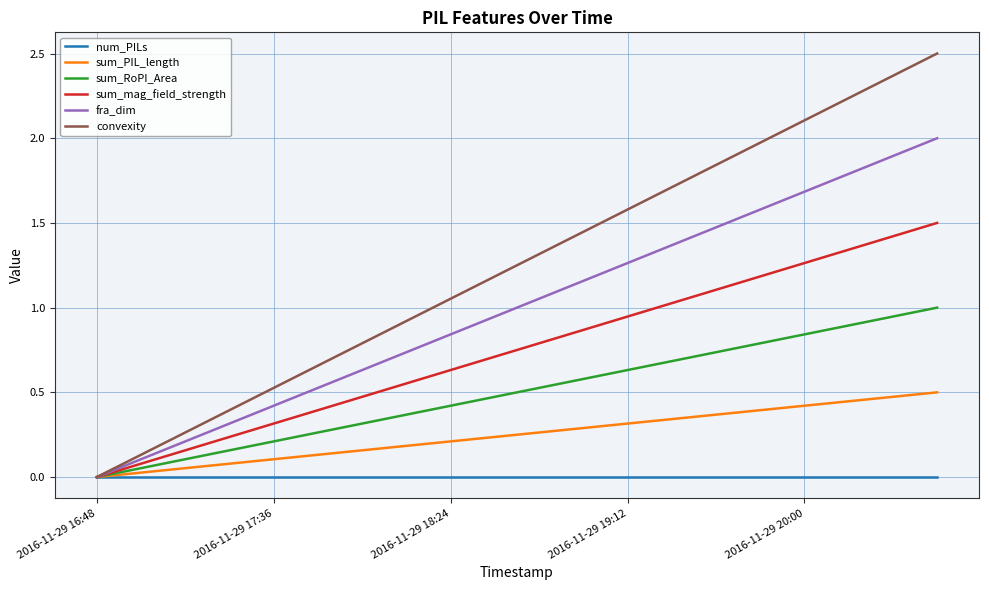

What is the maximum value for convexity?

2.5